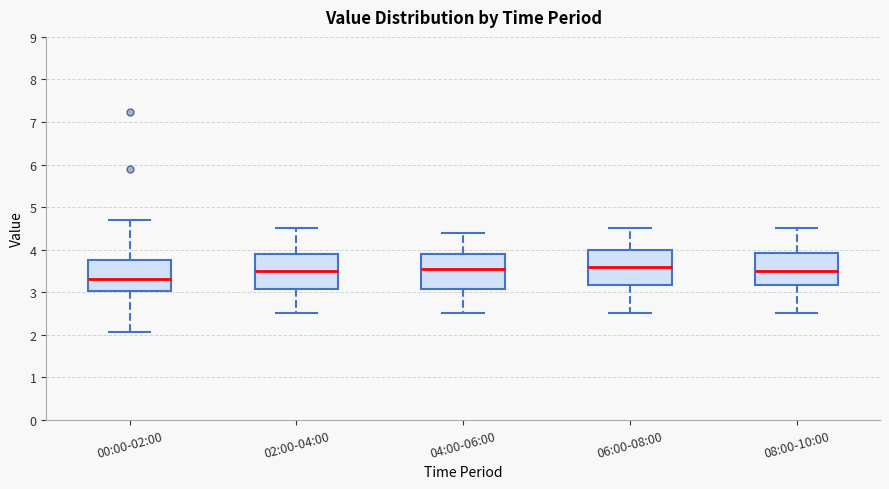

Reading left to right, transcribe this box plot: for each box, give where its median line is, the range the box spans, and where its two whiskers end, as read against the y-axis. The values are not printed on the chart, so give them approximately, as read against the axis.

00:00-02:00: median 3.3, box 3.0 to 3.7, whiskers 2.1 to 4.7
02:00-04:00: median 3.5, box 3.1 to 3.9, whiskers 2.5 to 4.5
04:00-06:00: median 3.6, box 3.1 to 3.9, whiskers 2.5 to 4.4
06:00-08:00: median 3.6, box 3.2 to 4.0, whiskers 2.5 to 4.5
08:00-10:00: median 3.5, box 3.2 to 3.9, whiskers 2.5 to 4.5